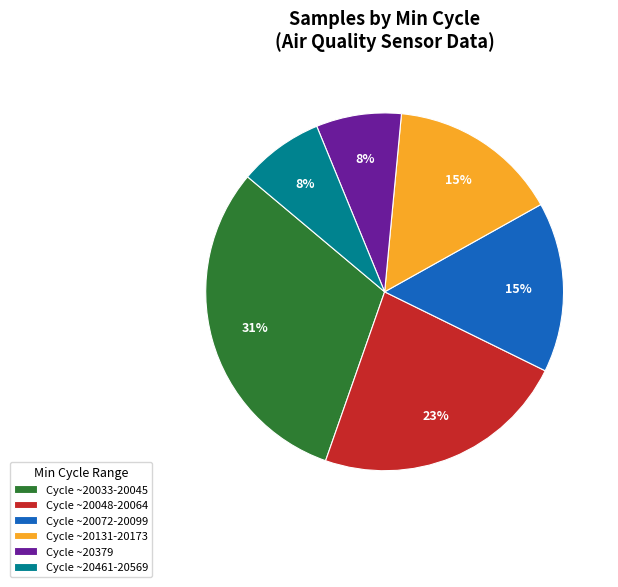

Does Cycle ~20379 account for over 50% of the chart?

No